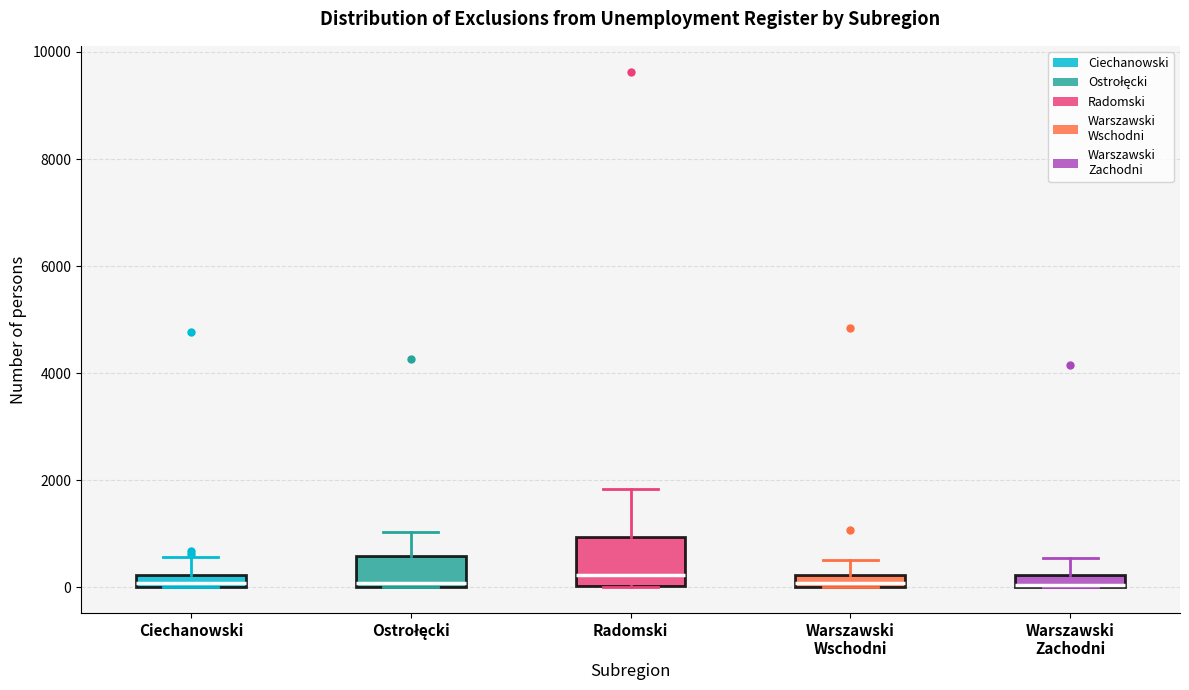

Which box is the tallest, from its lower edge to its upper edge?

Radomski